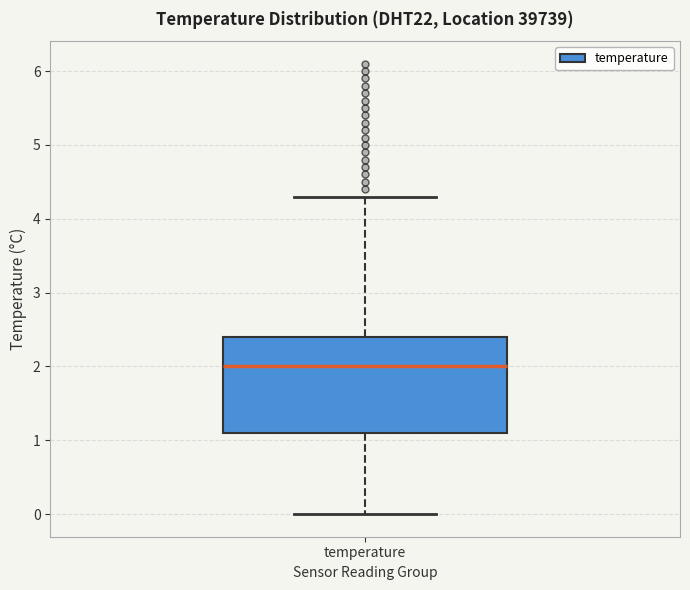

Read this box plot against the y-axis: the position of the median line, the range covered by the box, and the ends of both whiskers. The values are not printed on the chart, so give them approximately, as read against the axis.

median 2.0, box 1.1 to 2.4, whiskers 0.0 to 4.3